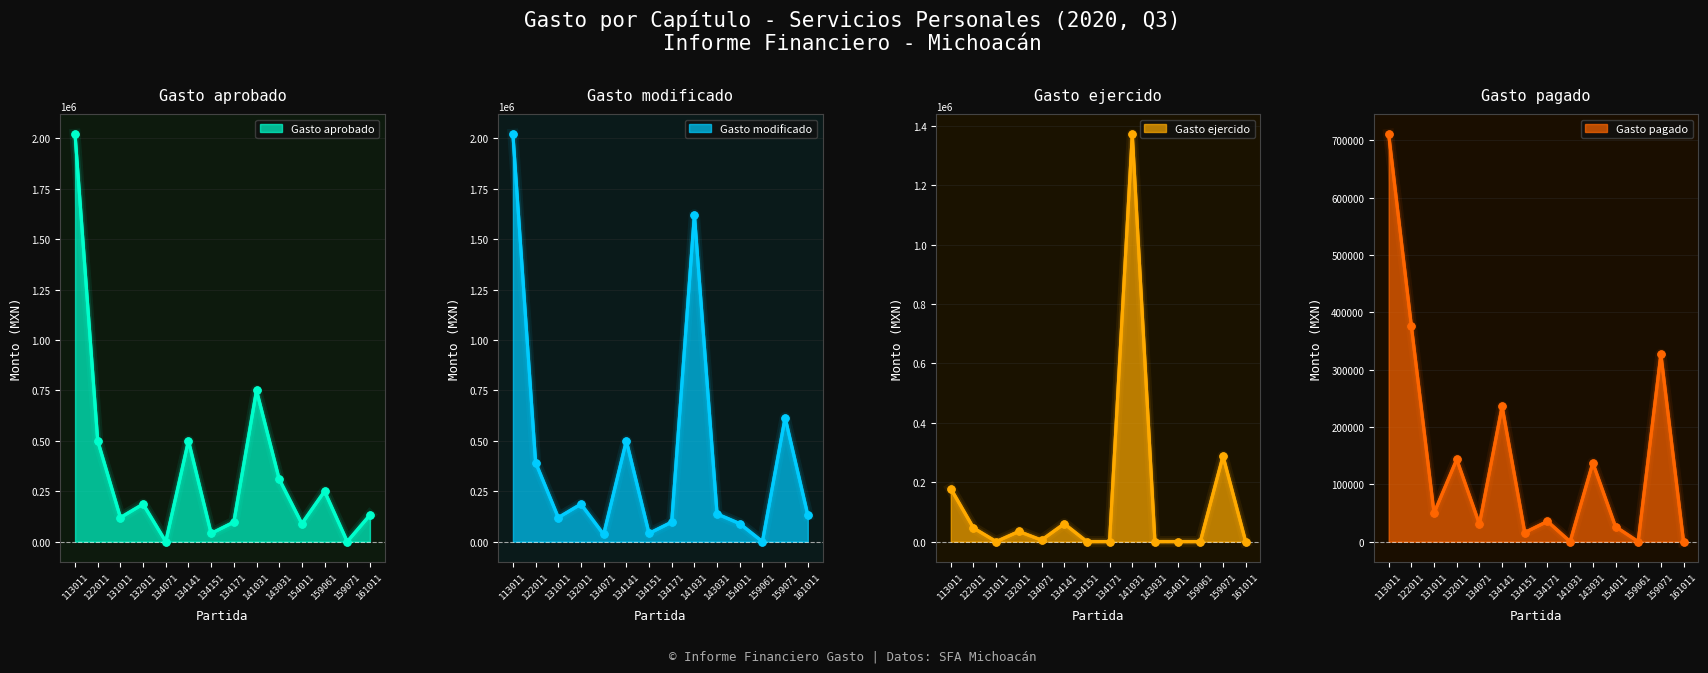

At which category is the sum across all series the highest?

113011